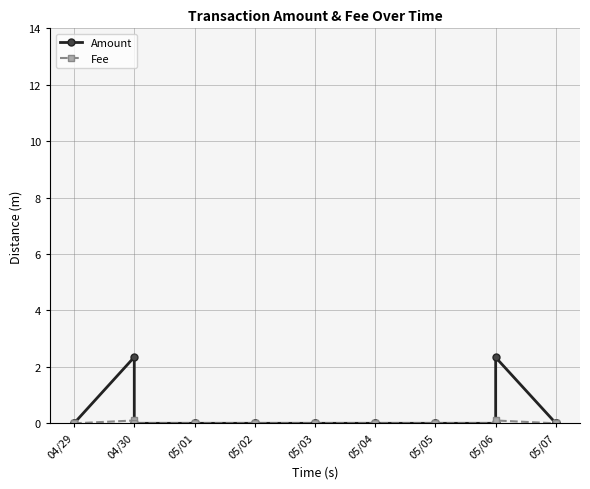

Does the chart display data point markers on the line(s)?

Yes